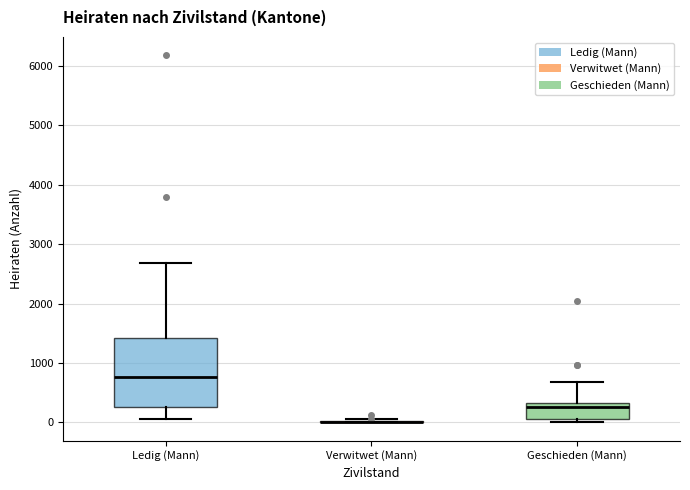

Where does the upper whisker of the box for Geschieden (Mann) end on the y-axis? The values are not printed on the chart, so give them approximately, as read against the axis.

700